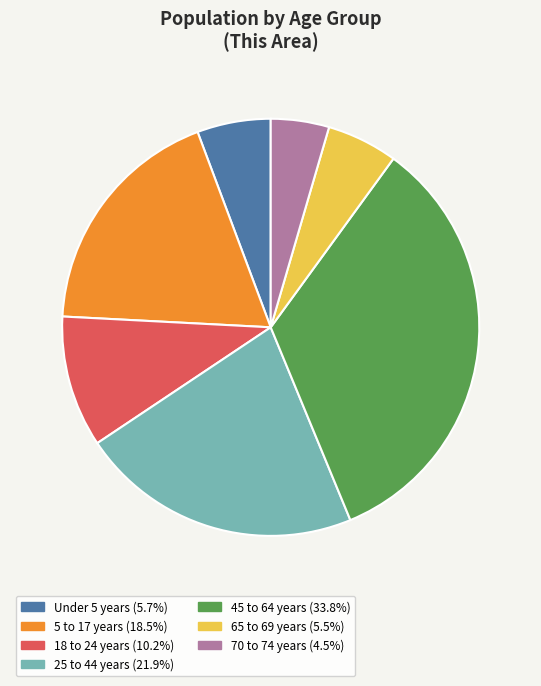

How many slices are in this pie chart?

7